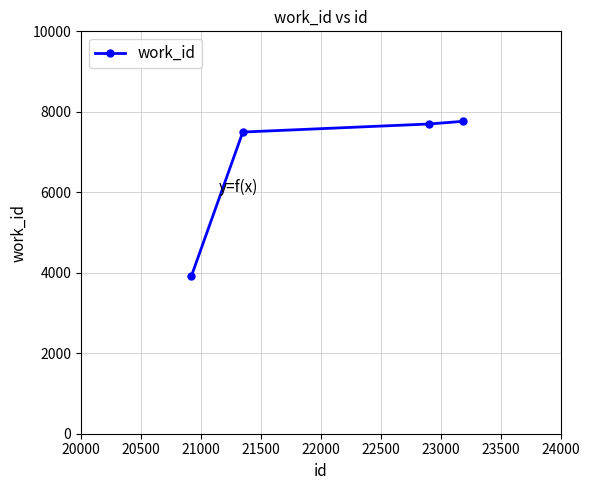

How many values are below 7697?

2